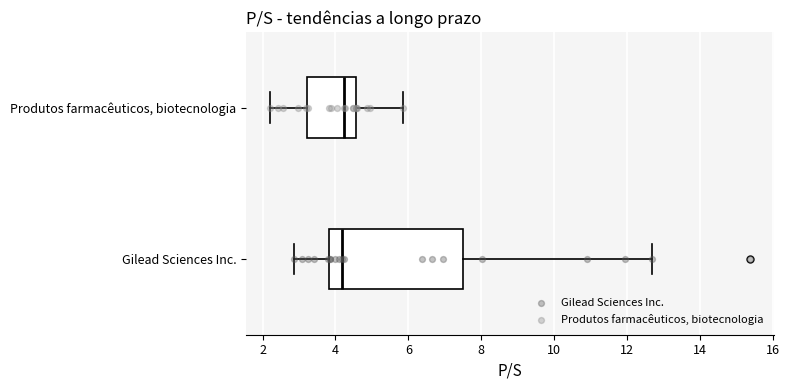

Reading bottom to top, transcribe this box plot: for each box, give where its median line is, the range the box spans, and where its two whiskers end, as read against the x-axis. The values are not printed on the chart, so give them approximately, as read against the axis.

Gilead Sciences Inc.: median 4.2, box 3.8 to 7.4, whiskers 2.8 to 12.6
Produtos farmacêuticos, biotecnologia: median 4.2, box 3.2 to 4.6, whiskers 2.2 to 5.8